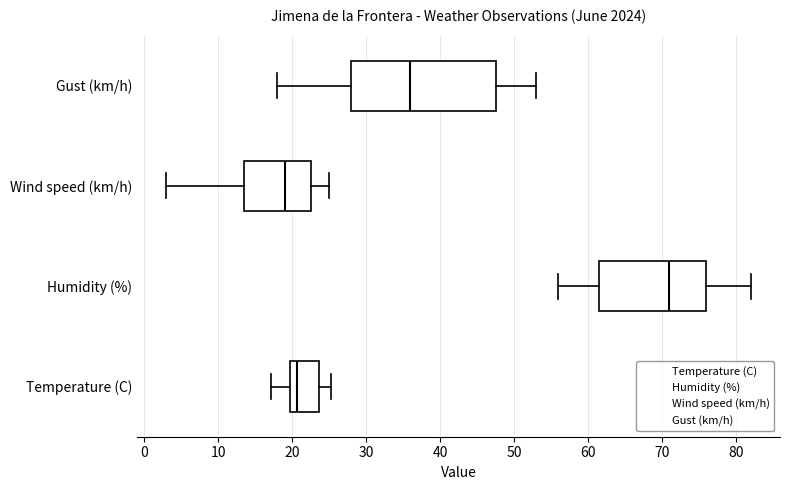

Reading bottom to top, read every box against the x-axis: the position of its median line, the range the box covers, and the ends of its whiskers. The values are not printed on the chart, so give them approximately, as read against the axis.

Temperature (C): median 21, box 20 to 24, whiskers 17 to 25
Humidity (%): median 71, box 62 to 76, whiskers 56 to 82
Wind speed (km/h): median 19, box 14 to 23, whiskers 3 to 25
Gust (km/h): median 36, box 28 to 48, whiskers 18 to 53